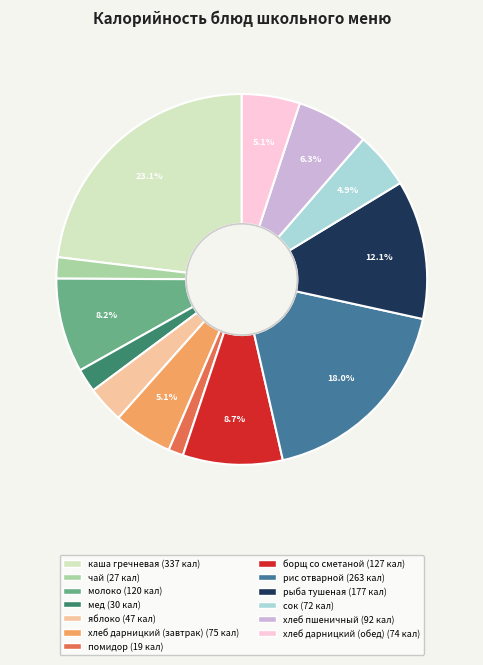

How many slices are in this pie chart?

13